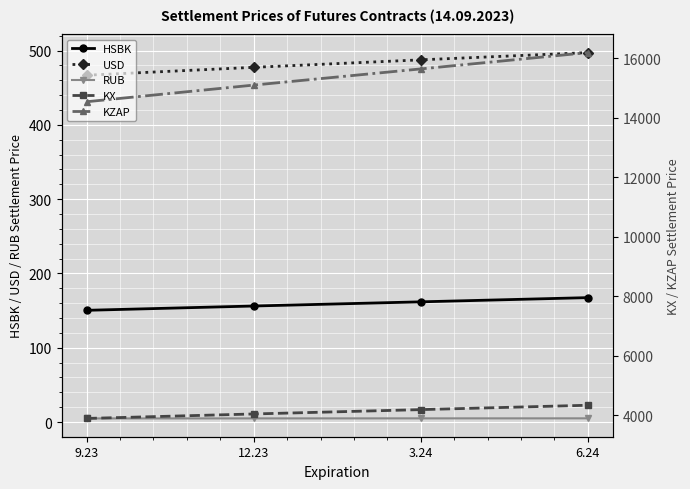

True or false: USD has a value of 670.4 at 9.23.

False